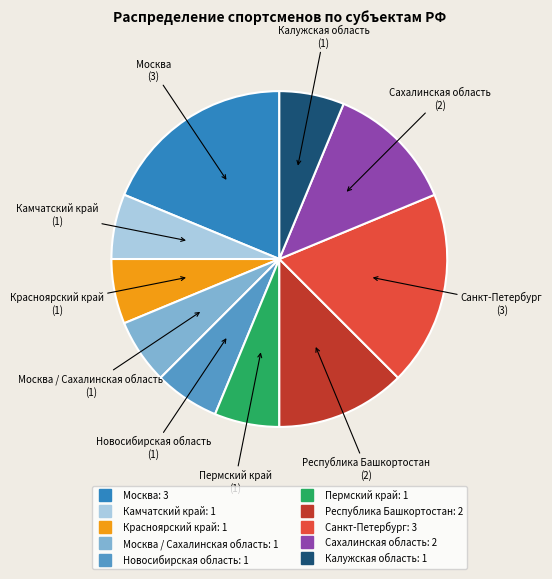

Is there any slice that represents more than half of the pie?

No